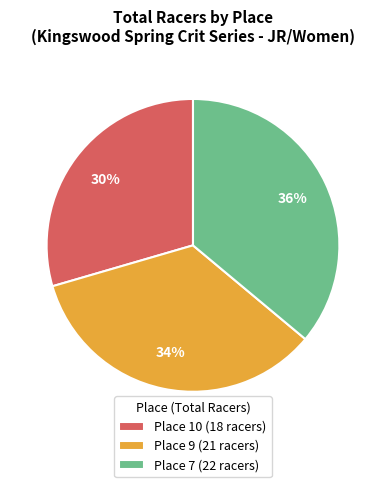

How many segments does this pie chart have?

3